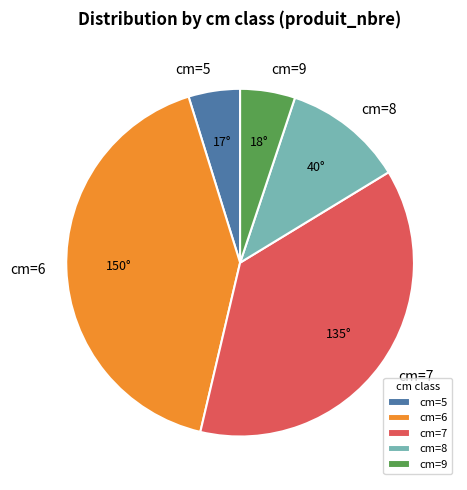

Between cm=5 and cm=7, which is larger?

cm=7